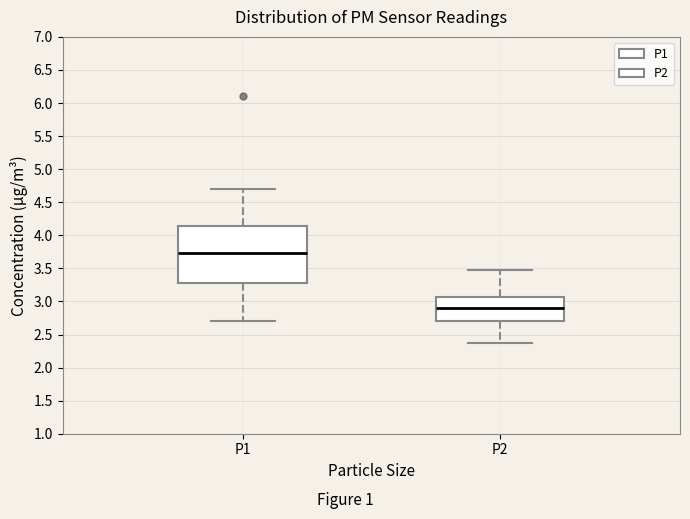

Where does the median line of the box for P1 sit on the y-axis? The values are not printed on the chart, so give them approximately, as read against the axis.

3.75